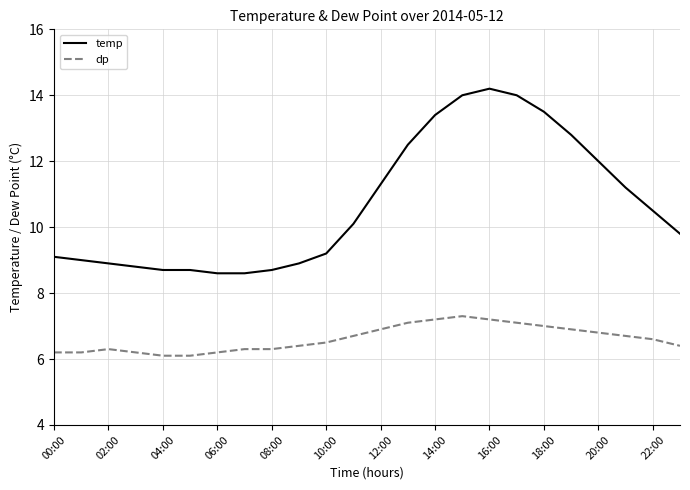

Which series has the largest total across all categories?

temp